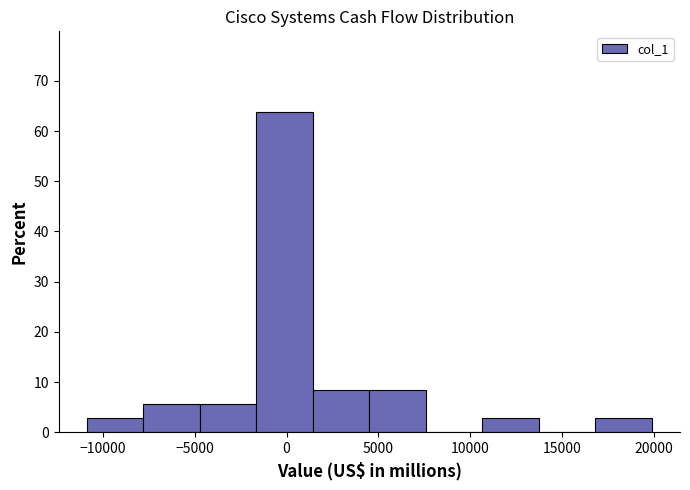

Reading left to right, list every bar in this chart as the range it spans on the x-axis followed by its height. Neither the bar edges nor the heights are printed on the chart, so give them approximately, as read against the axes.

-11000 to -8000: 3
-8000 to -4500: 6
-4500 to -1500: 6
-1500 to 1500: 64
1500 to 4500: 8
4500 to 7500: 8
7500 to 10500: 0
10500 to 13500: 3
13500 to 17000: 0
17000 to 20000: 3